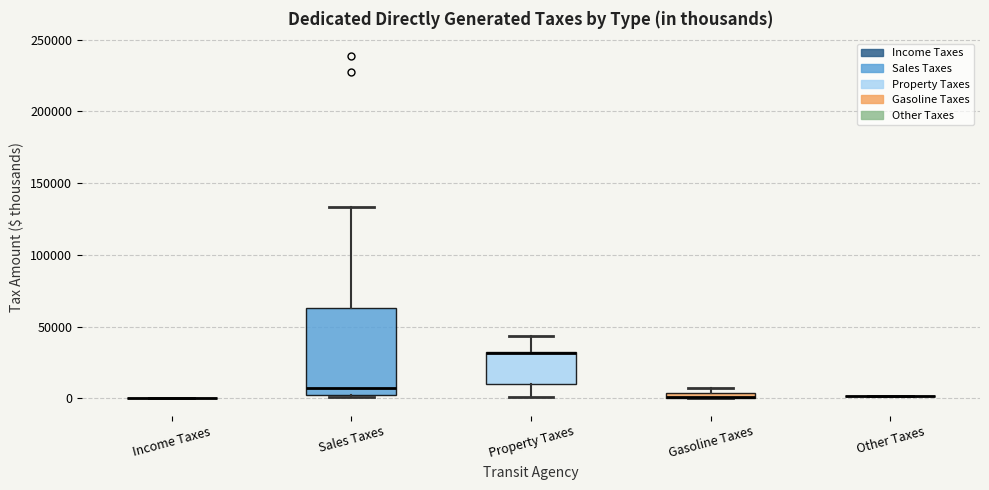

Comparing the boxes themselves (not the whiskers), which one is the tallest?

Sales Taxes